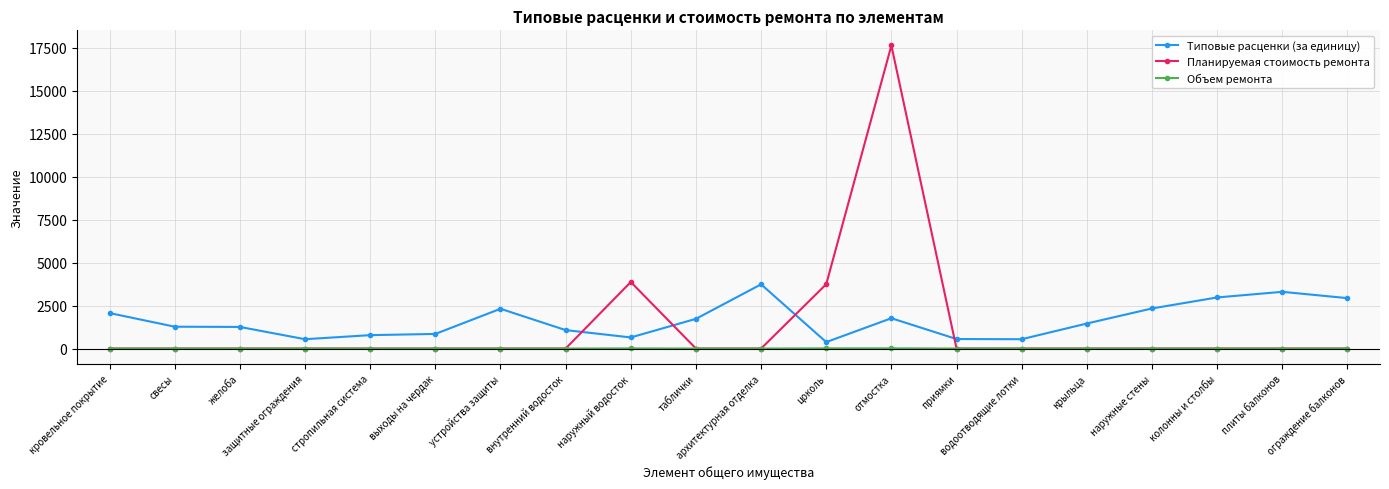

True or false: Типовые расценки (за единицу) has more than 1 interior local peaks.

True